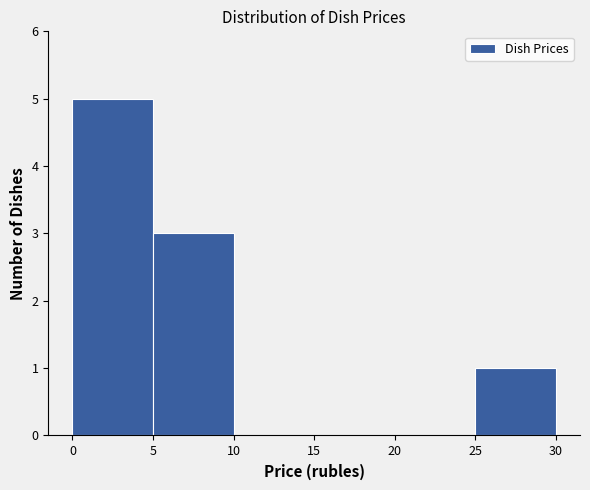

Reading left to right, transcribe this chart: for each bar, give the range it covers on the x-axis and its height. The values are not printed on the chart, so give them approximately, as read against the axis.

0 to 5: 5
5 to 10: 3
10 to 15: 0
15 to 20: 0
20 to 25: 0
25 to 30: 1